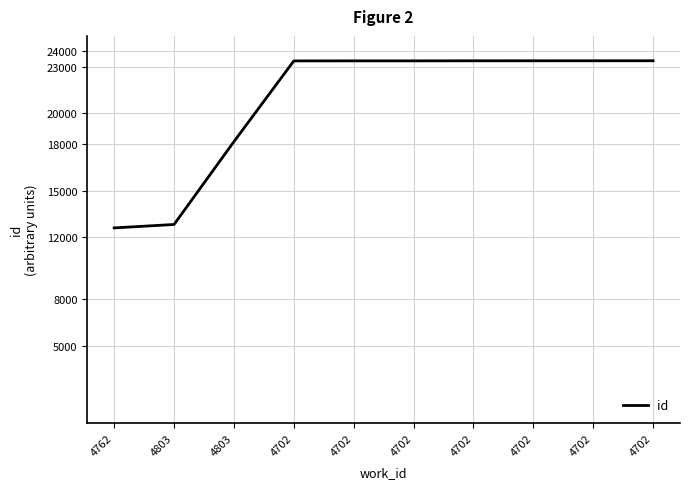

What is the minimum value shown in the chart?

12608